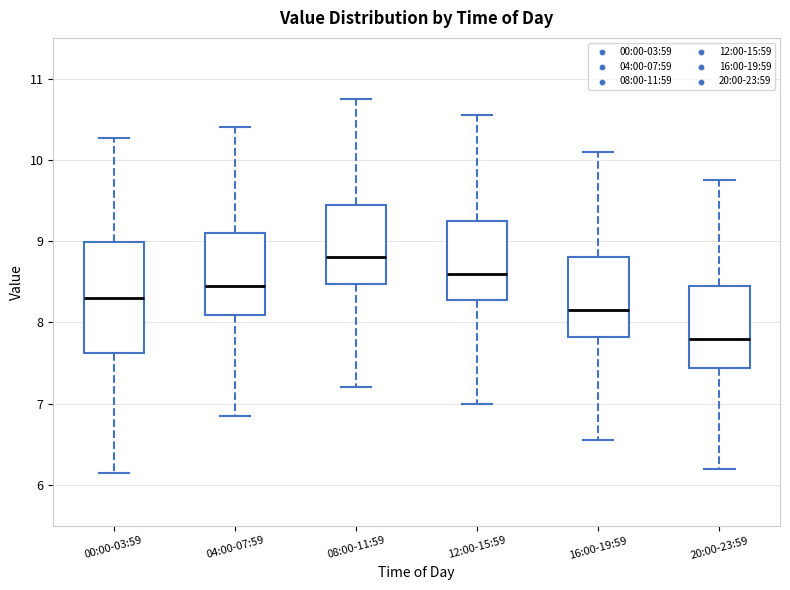

Which box is the tallest, from its lower edge to its upper edge?

00:00-03:59